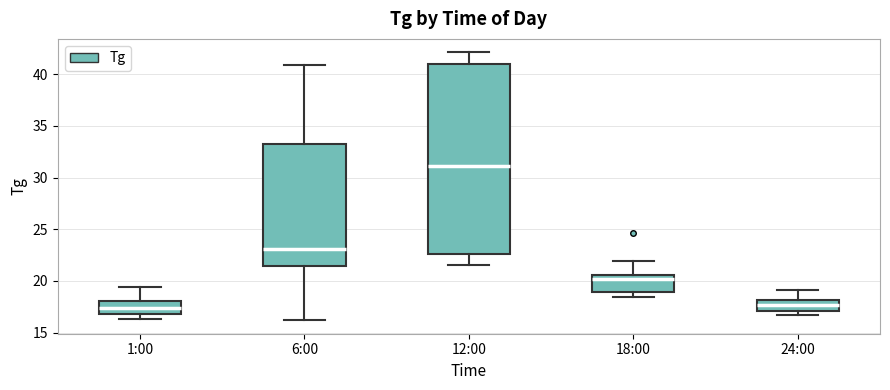

Reading left to right, read every box against the y-axis: the position of its median line, the range the box covers, and the ends of its whiskers. The values are not printed on the chart, so give them approximately, as read against the axis.

1:00: median 17.5, box 17.0 to 18.0, whiskers 16.5 to 19.5
6:00: median 23.0, box 21.5 to 33.0, whiskers 16.0 to 41.0
12:00: median 31.0, box 22.5 to 41.0, whiskers 21.5 to 42.0
18:00: median 20.0, box 19.0 to 20.5, whiskers 18.5 to 22.0
24:00: median 17.5, box 17.0 to 18.0, whiskers 16.5 to 19.0